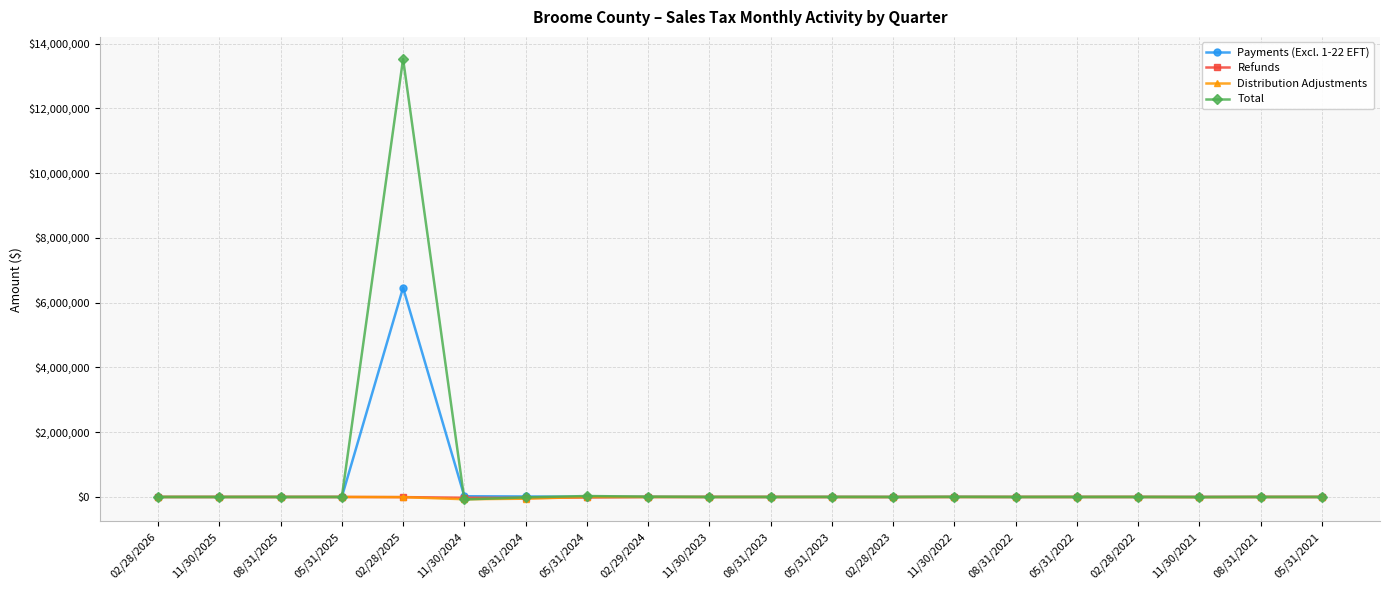

True or false: Payments (Excl. 1-22 EFT) has a value of 0.0 at 05/31/2025.

True